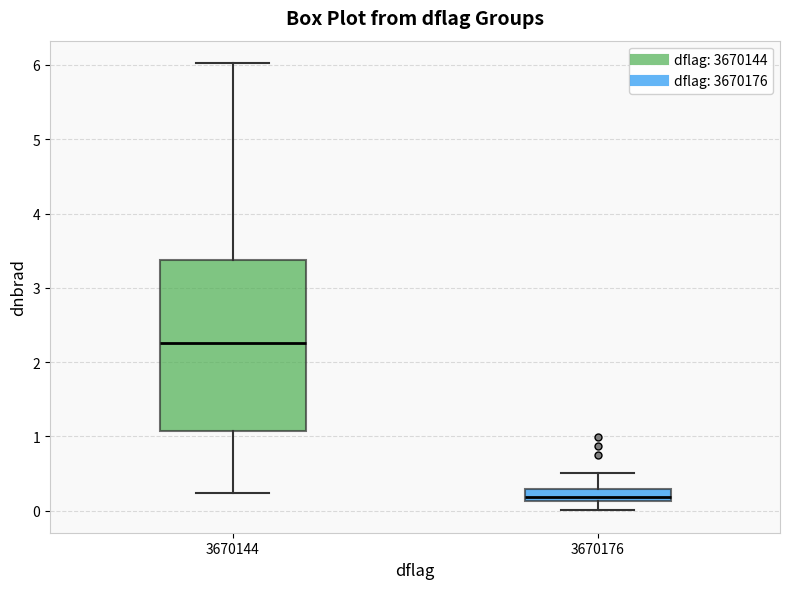

Reading left to right, transcribe this box plot: for each box, give where its median line is, the range the box spans, and where its two whiskers end, as read against the y-axis. The values are not printed on the chart, so give them approximately, as read against the axis.

3670144: median 2.3, box 1.1 to 3.4, whiskers 0.2 to 6.0
3670176: median 0.2, box 0.1 to 0.3, whiskers 0.0 to 0.5